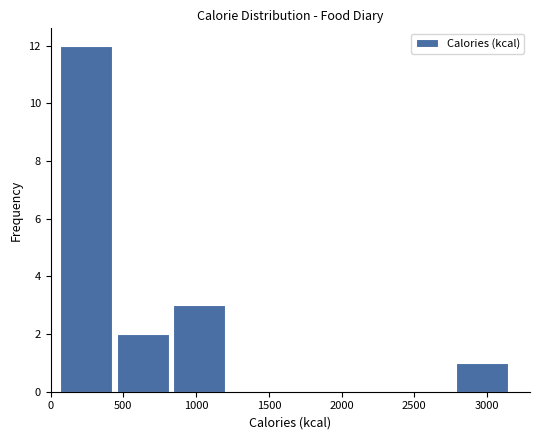

Reading left to right, transcribe this chart: for each bar, give the range it covers on the x-axis and its height. Neither the bar edges nor the heights are printed on the chart, so give them approximately, as read against the axes.

50 to 450: 12
450 to 850: 2
850 to 1200: 3
1200 to 1600: 0
1600 to 2000: 0
2000 to 2400: 0
2400 to 2750: 0
2750 to 3150: 1